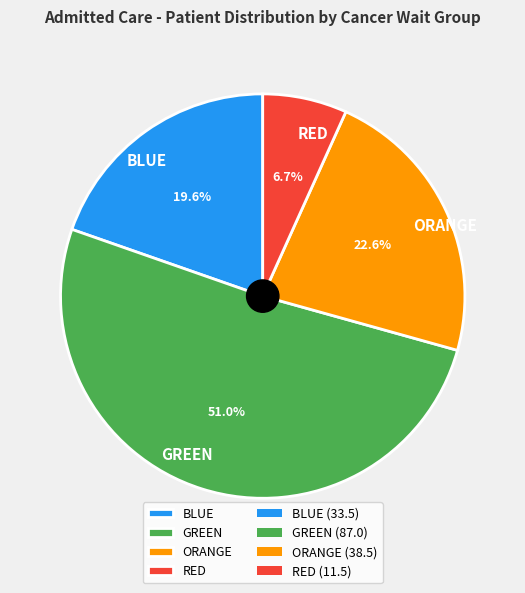

Rank the categories by value from lowest to highest.

RED, BLUE, ORANGE, GREEN